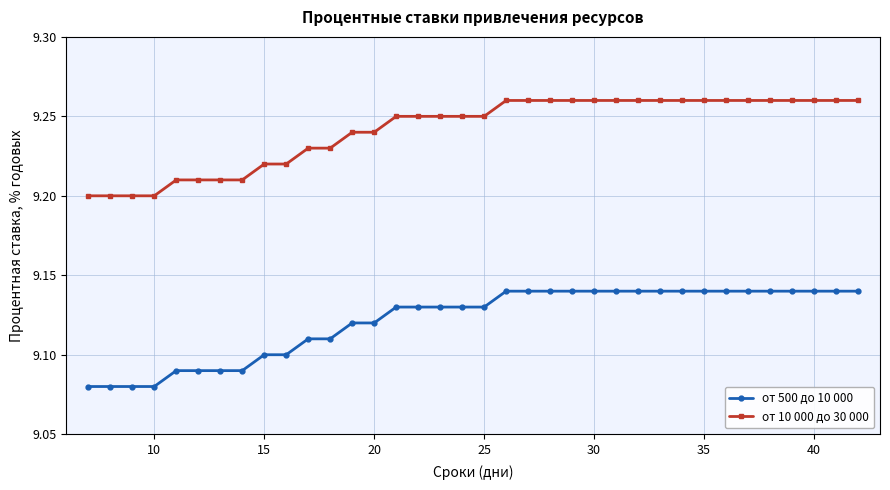

Rank the series by their average value, from lowest to highest.

от 500 до 10 000, от 10 000 до 30 000